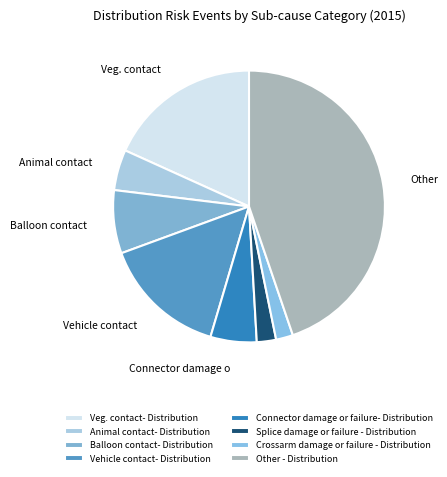

Is it true that Other - Distribution is 45% of the pie?

True